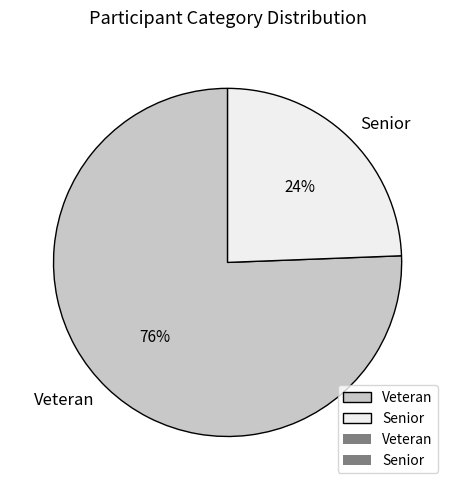

True or false: Senior accounts for 30% of the total.

False